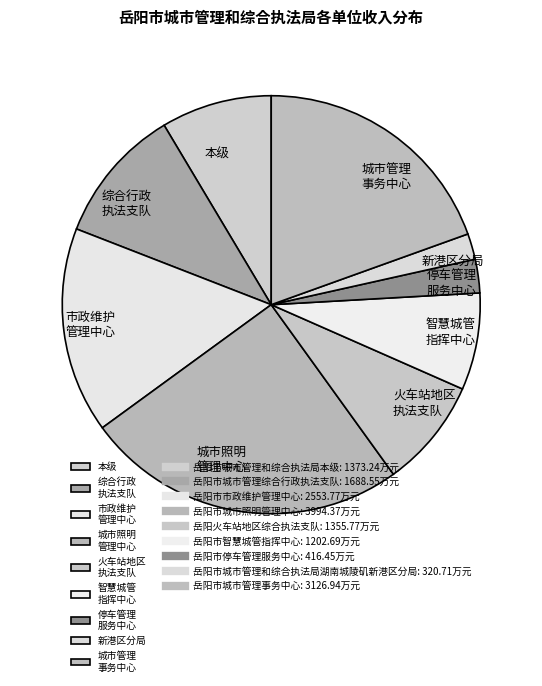

Which category has the biggest portion of the pie?

城市照明 管理中心